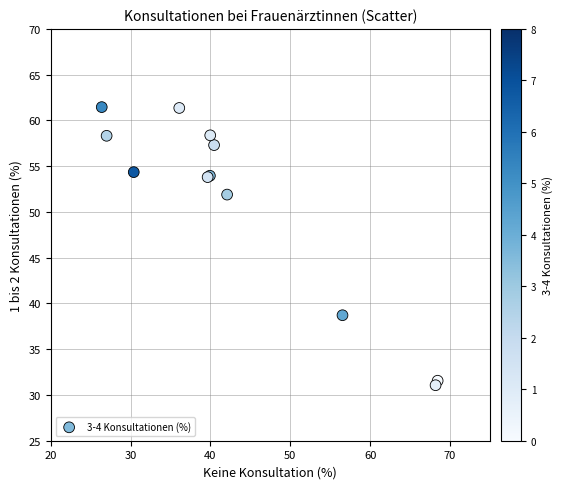

What Y value in the scatter plot is closest to 46?

51.9